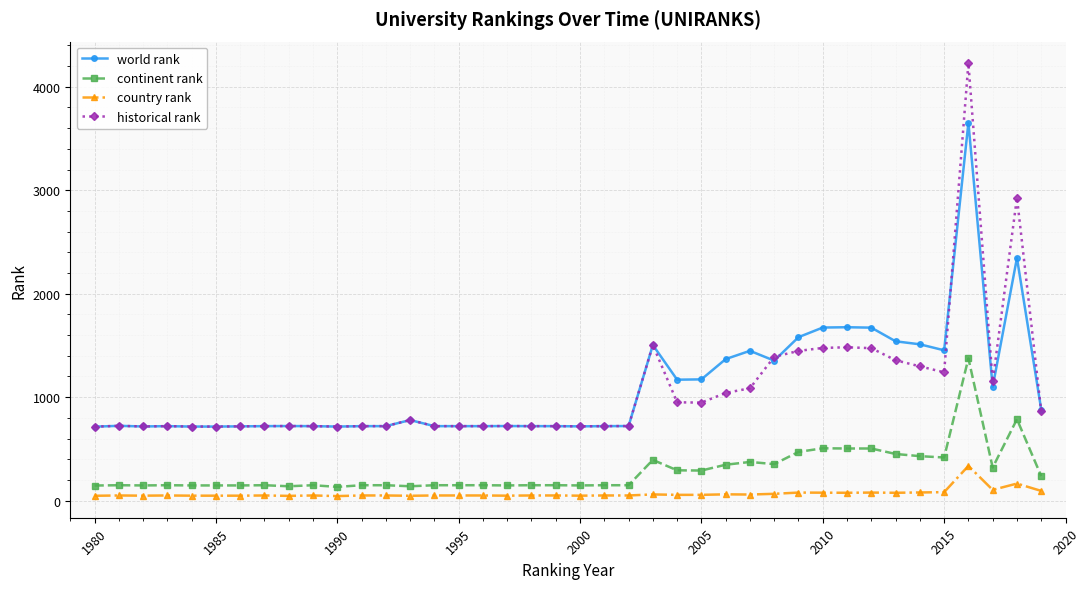

What are all the series names shown in the legend?

world rank, continent rank, country rank, historical rank